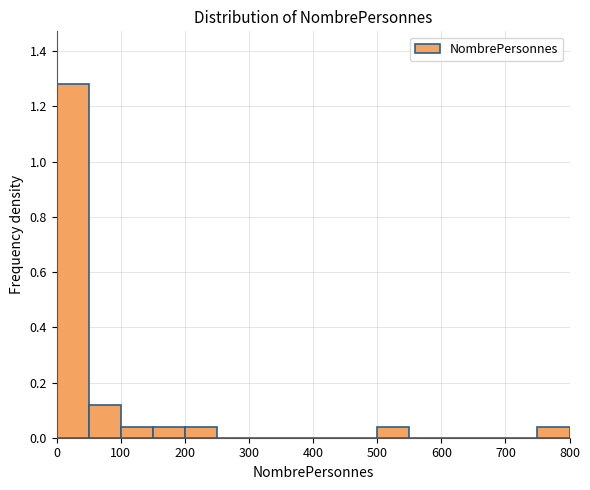

Reading left to right, transcribe this chart: for each bar, give the range it covers on the x-axis and its height. The values are not printed on the chart, so give them approximately, as read against the axis.

0 to 50: 1.28
50 to 100: 0.12
100 to 150: 0.04
150 to 200: 0.04
200 to 250: 0.04
250 to 300: 0
300 to 350: 0
350 to 400: 0
400 to 450: 0
450 to 500: 0
500 to 550: 0.04
550 to 600: 0
600 to 650: 0
650 to 700: 0
700 to 750: 0
750 to 800: 0.04